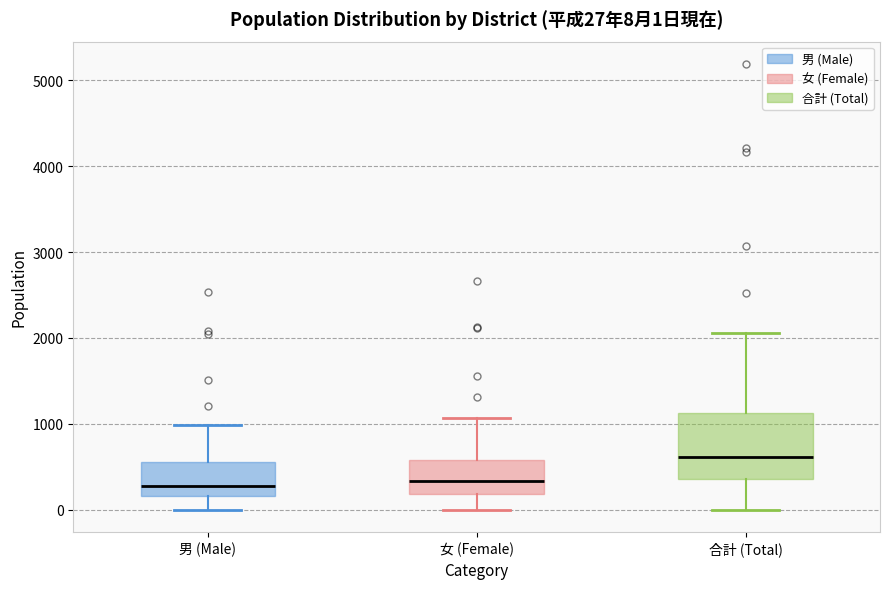

Comparing the boxes themselves (not the whiskers), which one is the tallest?

合計 (Total)